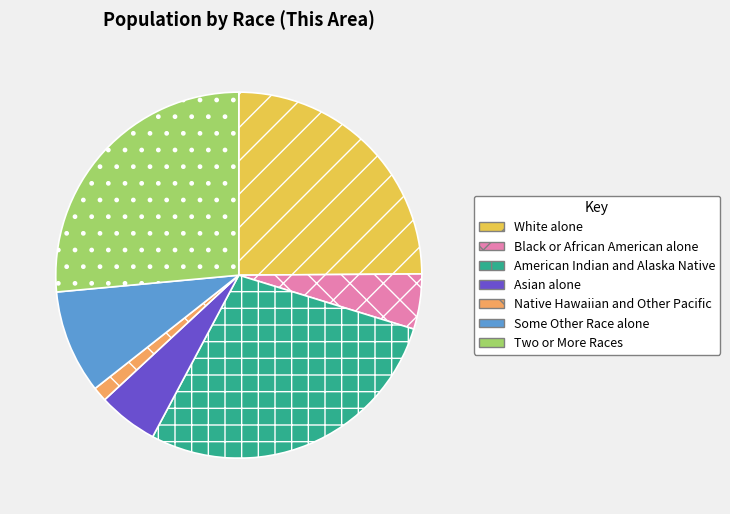

How many slices are in this pie chart?

7